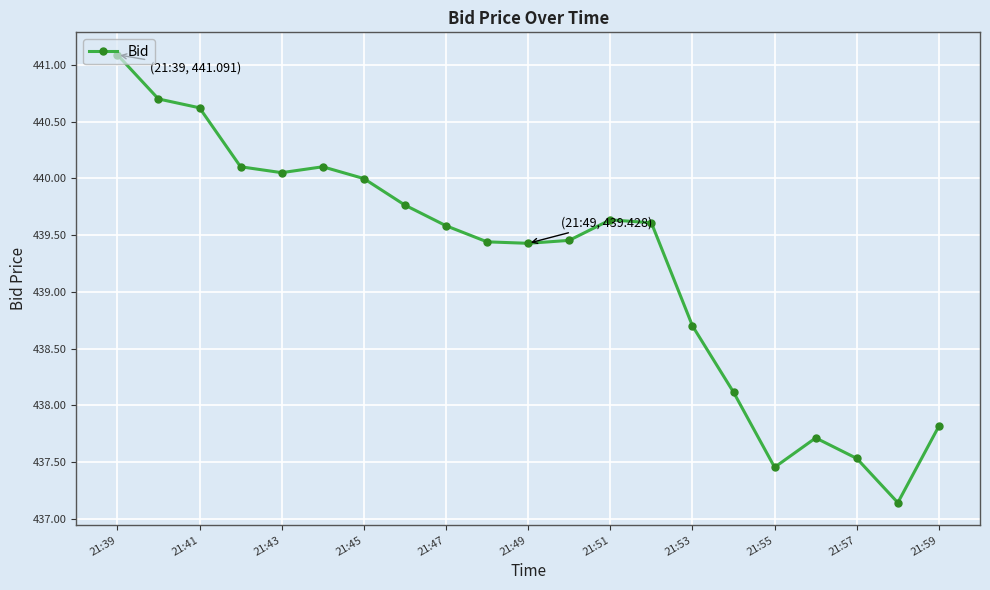

Is this an area chart (filled region under the line)?

No